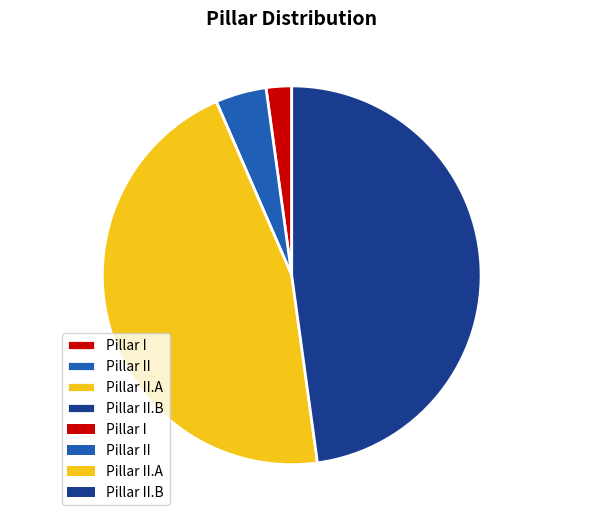

Rank the categories by value from lowest to highest.

Pillar I, Pillar II, Pillar II.A, Pillar II.B